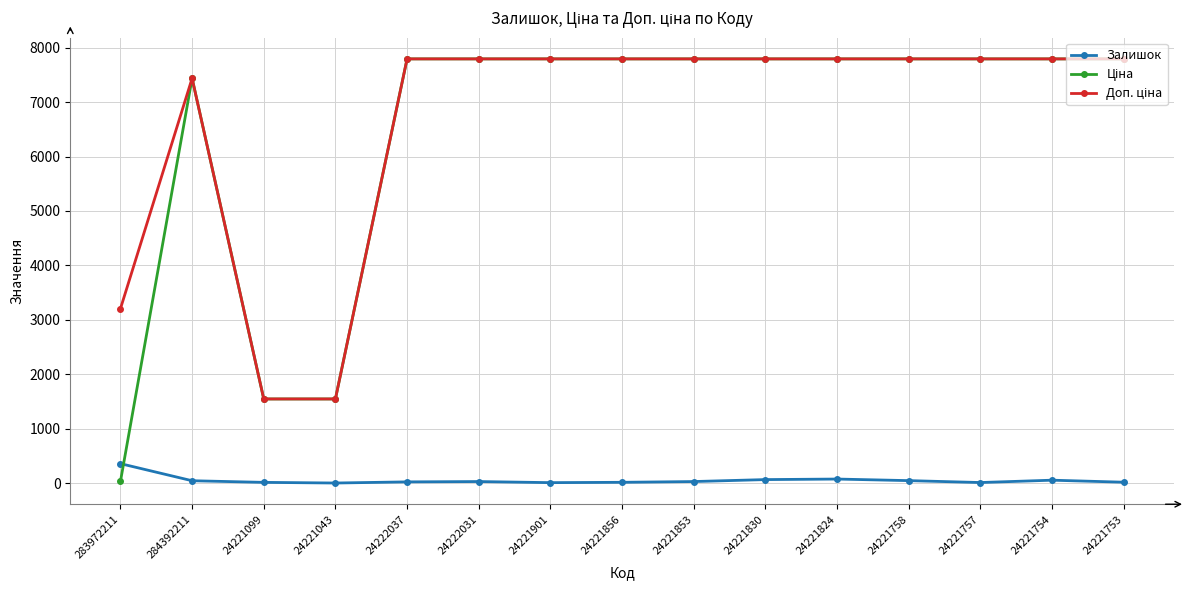

True or false: Залишок has a value of 31.0 at 24222031.

True